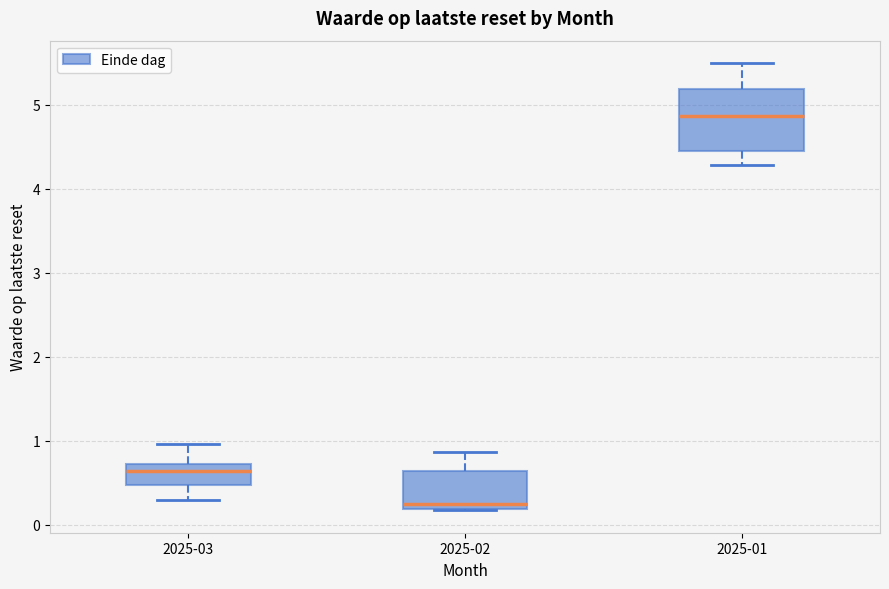

Which box's median line is the lowest?

2025-02